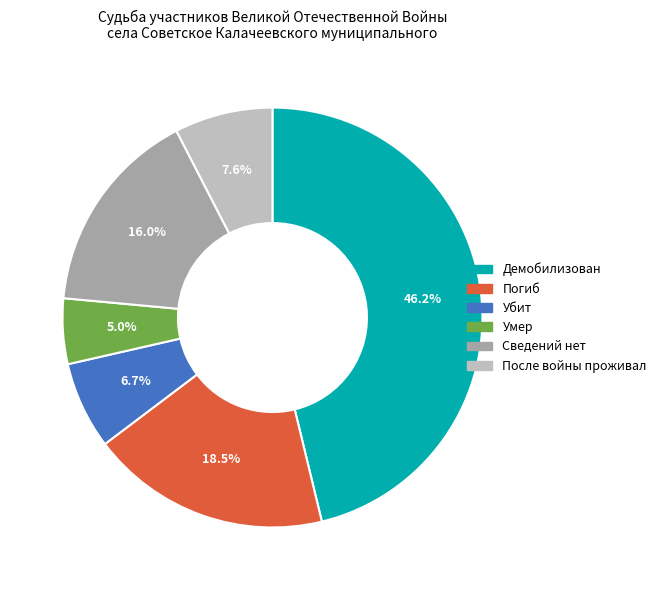

Between Демобилизован and Убит, which is larger?

Демобилизован